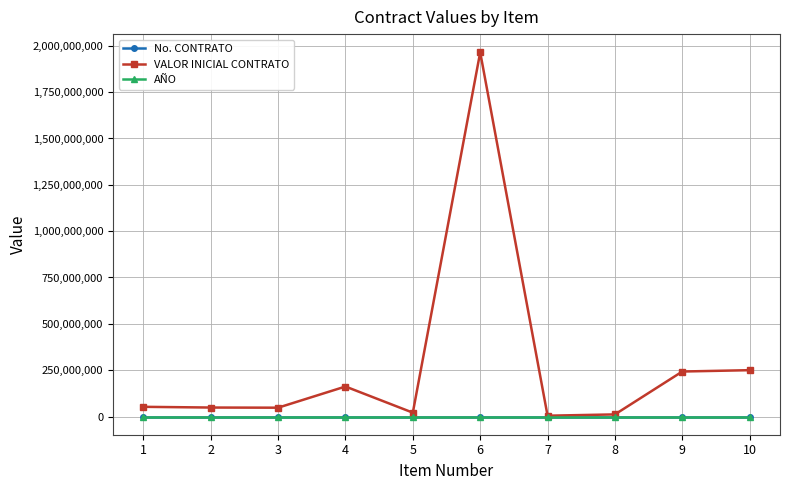

What is the minimum value for No. CONTRATO?

23